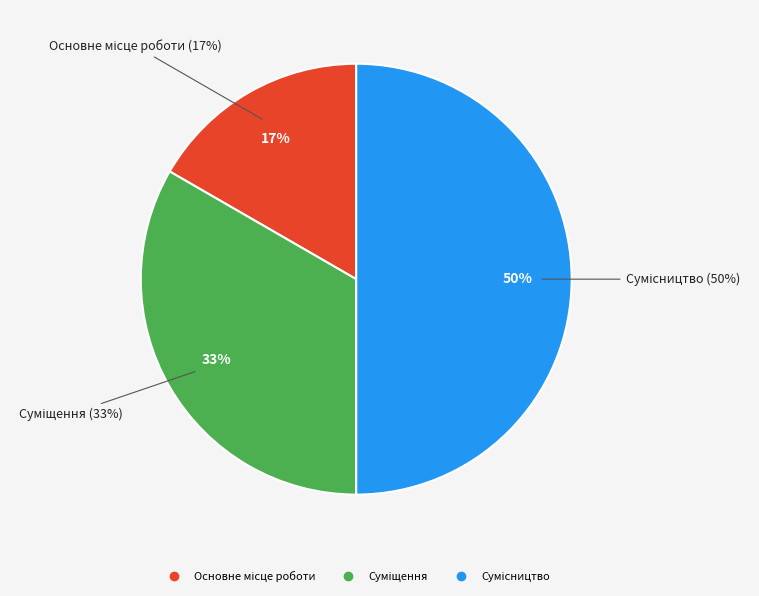

How many segments does this pie chart have?

3